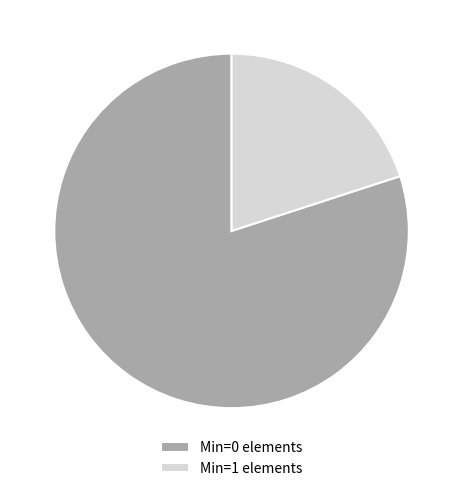

The Min=1 elements slice represents 20% of the pie. True or false?

True